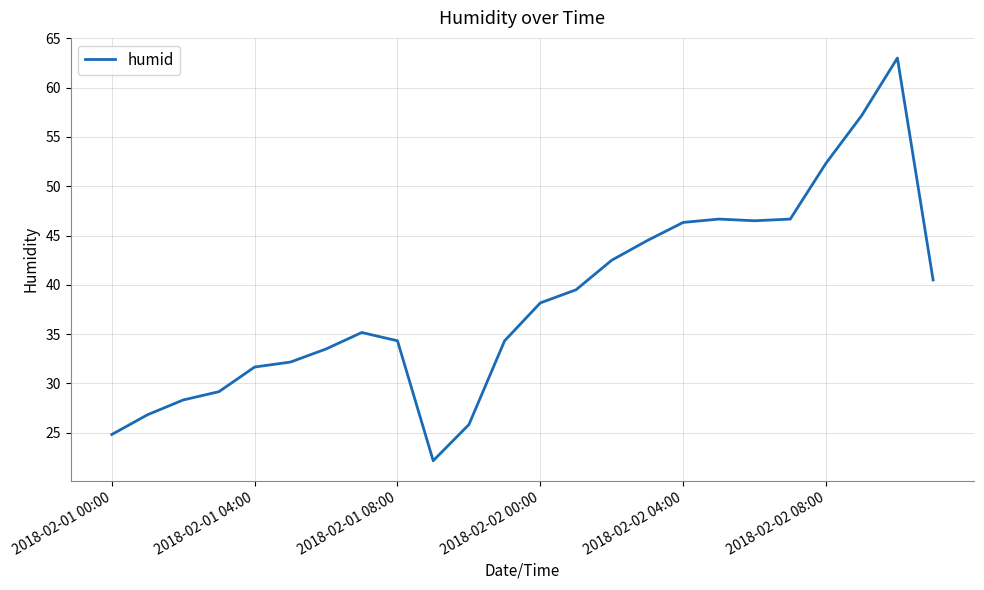

What is the difference between the second highest and minimum values?

35.0